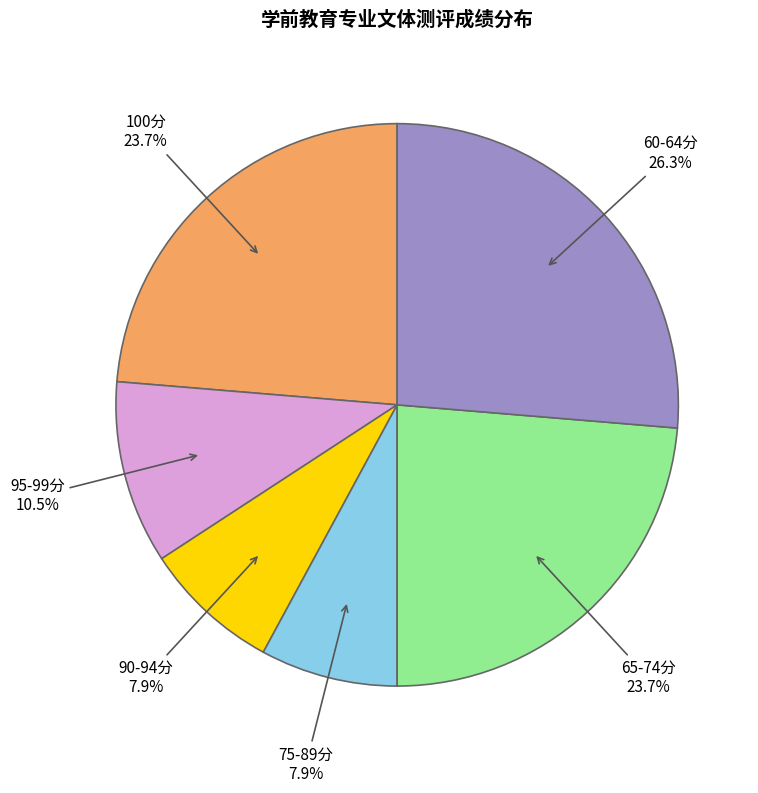

Between 60-64分 and 95-99分, which is larger?

60-64分